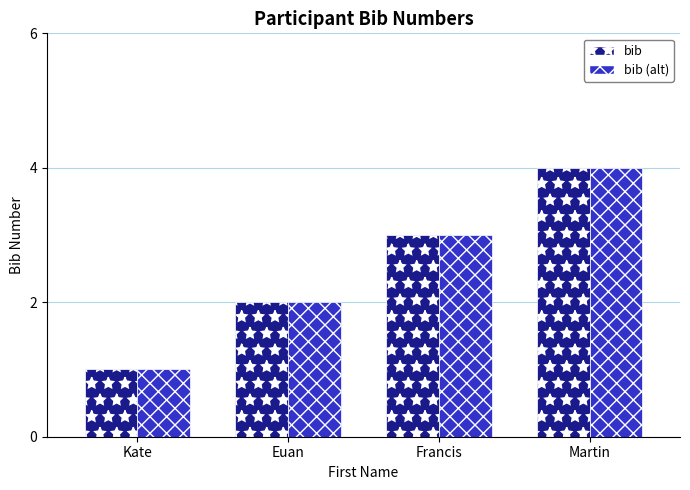

What is the maximum value for bib (alt)?

4